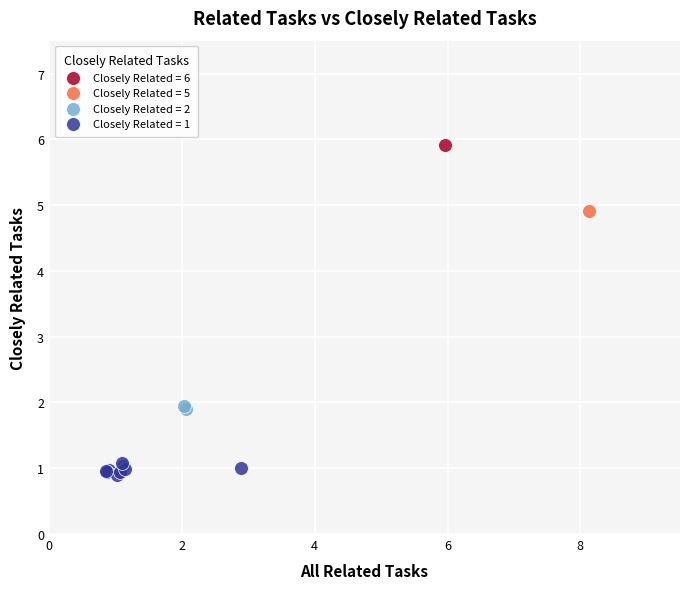

What are all the series names shown in the legend?

Closely Related = 6, Closely Related = 5, Closely Related = 2, Closely Related = 1